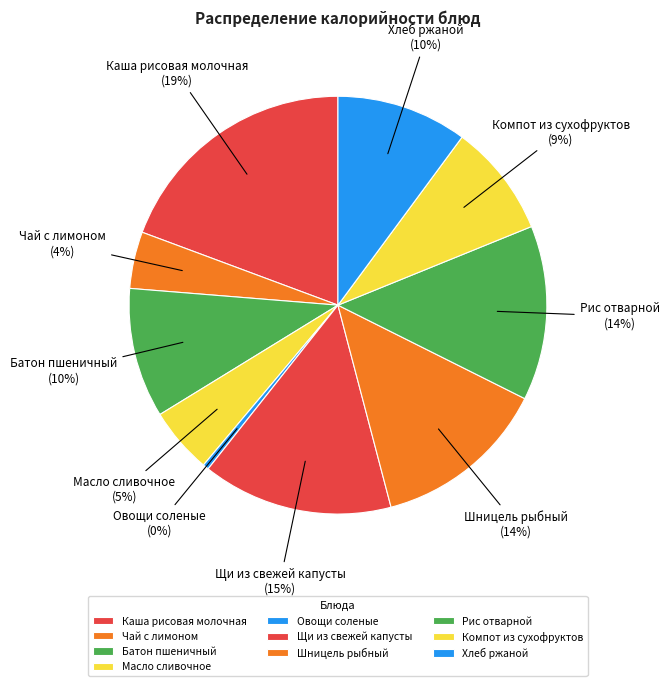

Is there any slice that represents more than half of the pie?

No